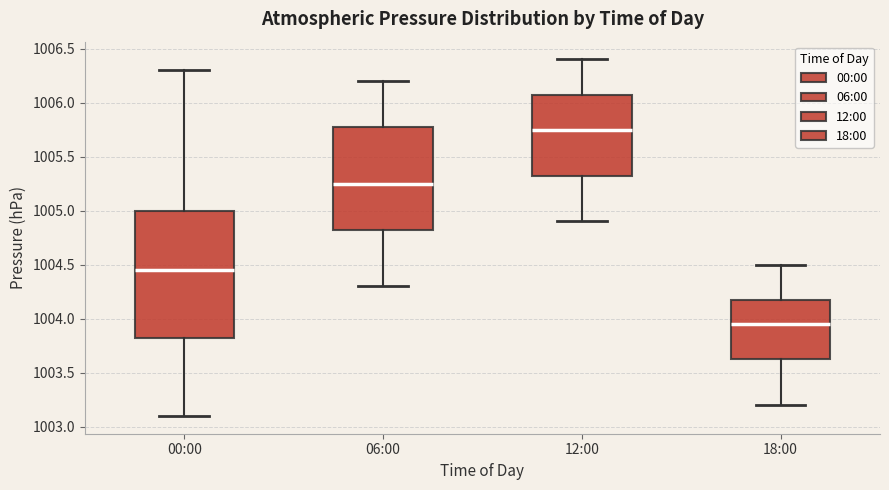

Where does the lower whisker of the box for 12:00 end on the y-axis? The values are not printed on the chart, so give them approximately, as read against the axis.

1004.90